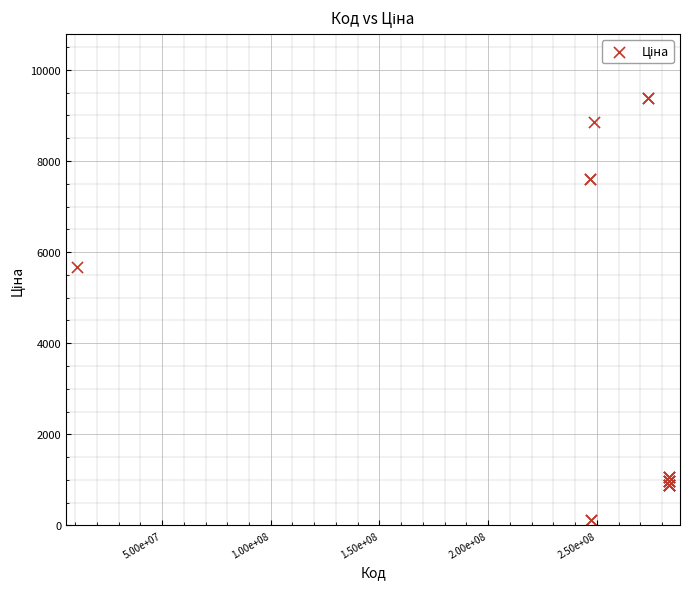

What Y value in the scatter plot is closest to 4749?

5673.8